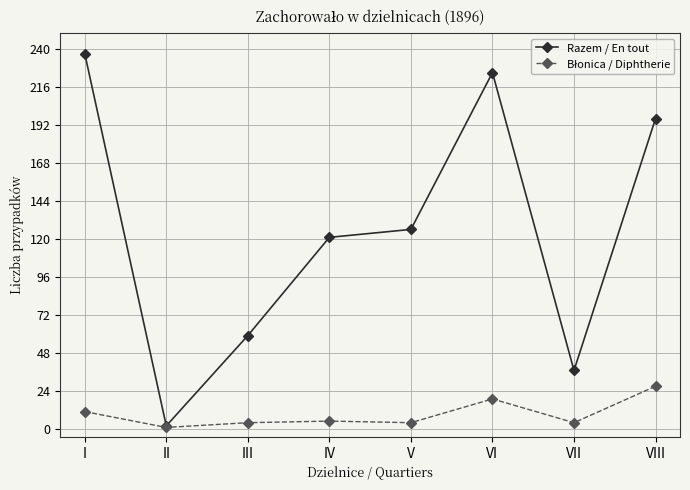

At which category does Razem / En tout reach its first local valley?

II